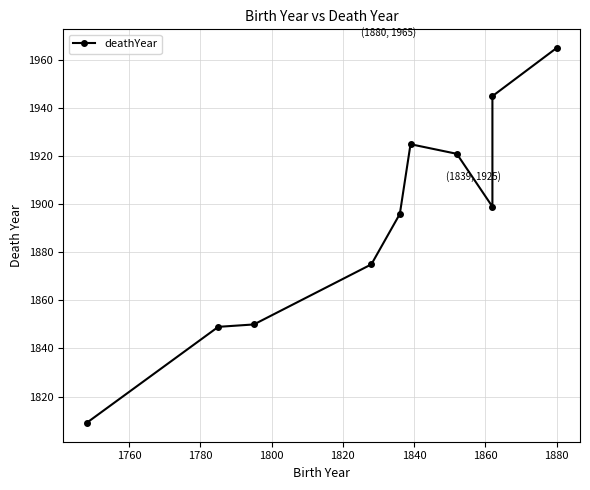

Does the chart display data point markers on the line(s)?

Yes